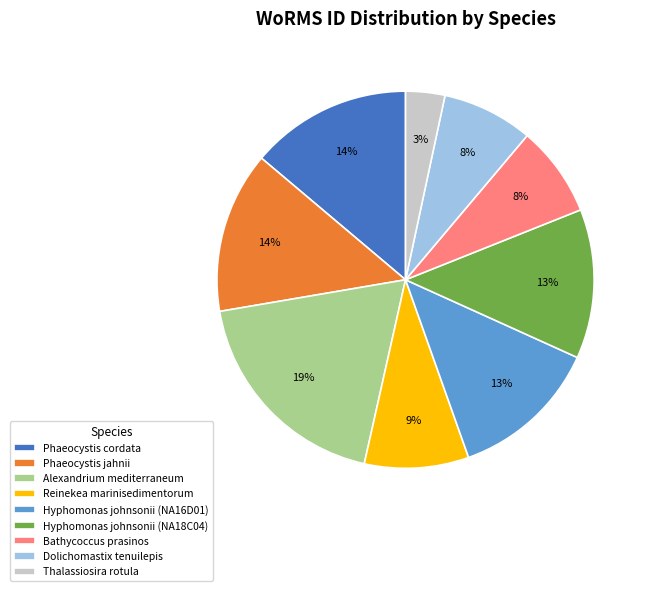

Approximately how many times larger is the value at Hyphomonas johnsonii (NA18C04) compared to Dolichomastix tenuilepis?

1.6